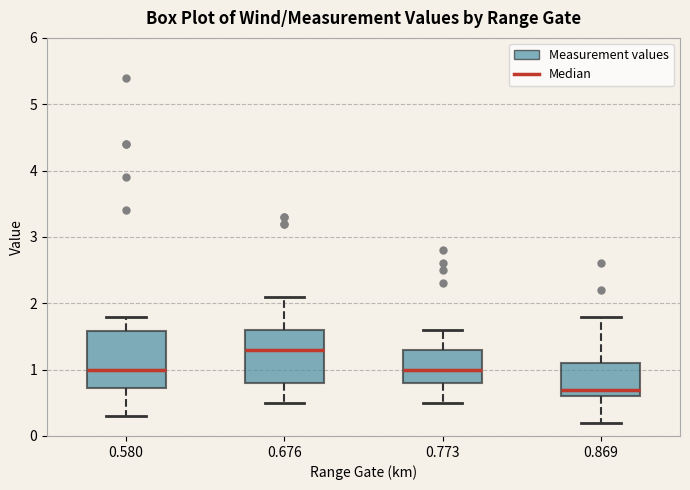

Where is the lower edge of the box at x = 0.580 on the y-axis? The values are not printed on the chart, so give them approximately, as read against the axis.

0.7